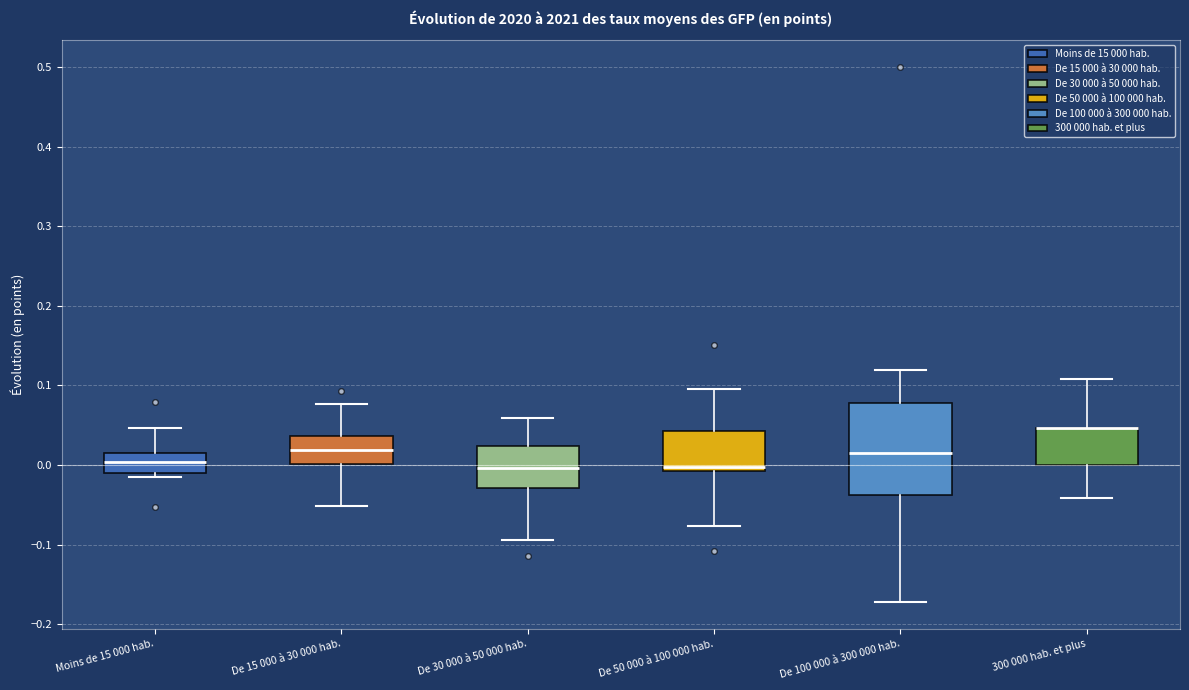

Reading left to right, read every box against the y-axis: the position of its median line, the range the box covers, and the ends of its whiskers. The values are not printed on the chart, so give them approximately, as read against the axis.

Moins de 15 000 hab.: median 0.00, box -0.01 to 0.02, whiskers -0.02 to 0.05
De 15 000 à 30 000 hab.: median 0.02, box 0.00 to 0.04, whiskers -0.05 to 0.08
De 30 000 à 50 000 hab.: median 0.00, box -0.03 to 0.02, whiskers -0.09 to 0.06
De 50 000 à 100 000 hab.: median 0.00, box -0.01 to 0.04, whiskers -0.08 to 0.10
De 100 000 à 300 000 hab.: median 0.01, box -0.04 to 0.08, whiskers -0.17 to 0.12
300 000 hab. et plus: median 0.05 (drawn on the box's upper edge), box 0.00 to 0.05, whiskers -0.04 to 0.11